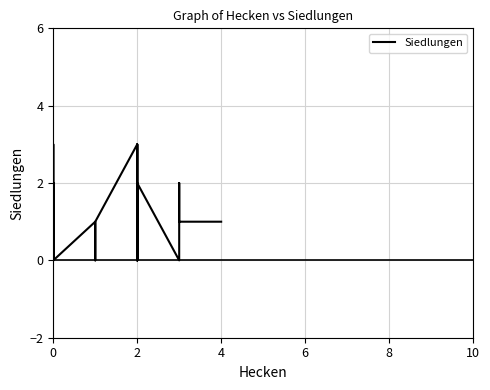

The chart shows a value of 1 at 2. True or false?

False